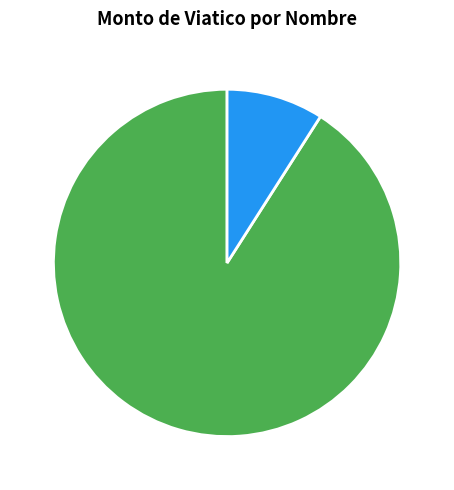

How many slices are in this pie chart?

2